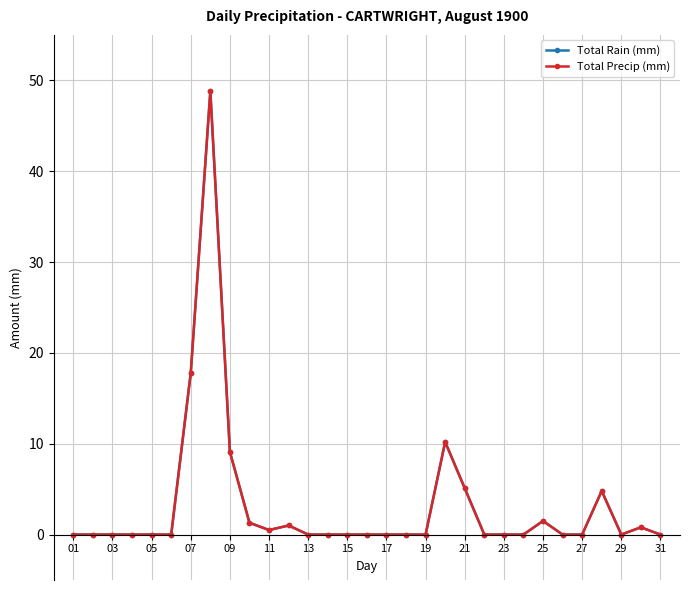

What is the highest value of the Total Precip (mm) series?

48.8